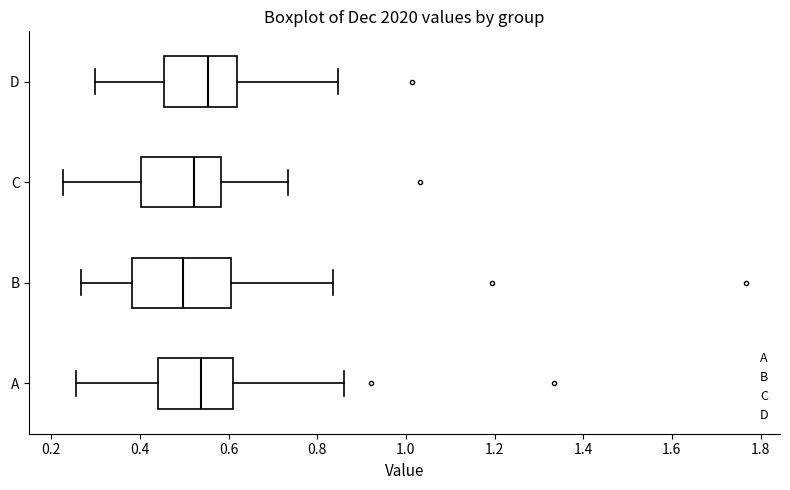

Where does the left whisker of the box for C end on the x-axis? The values are not printed on the chart, so give them approximately, as read against the axis.

0.22